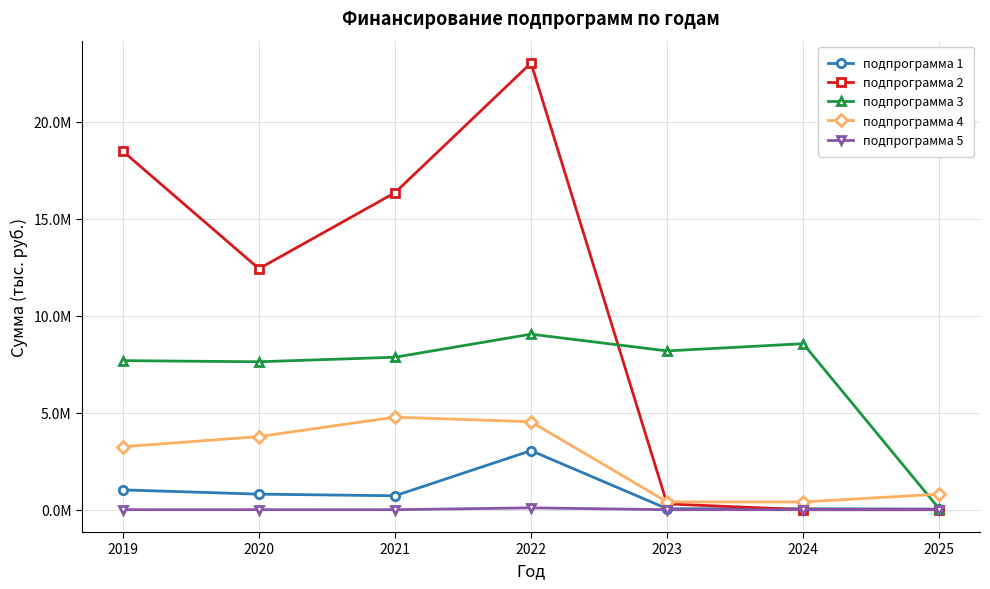

What are all the series names shown in the legend?

подпрограмма 1, подпрограмма 2, подпрограмма 3, подпрограмма 4, подпрограмма 5